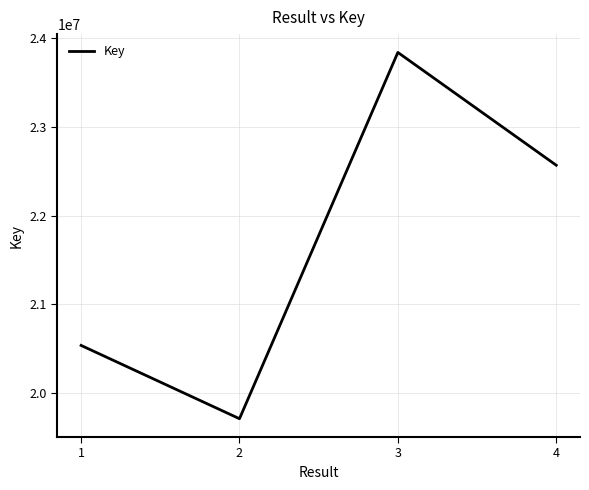

What is the change in value from 1 to 4?

+2026508